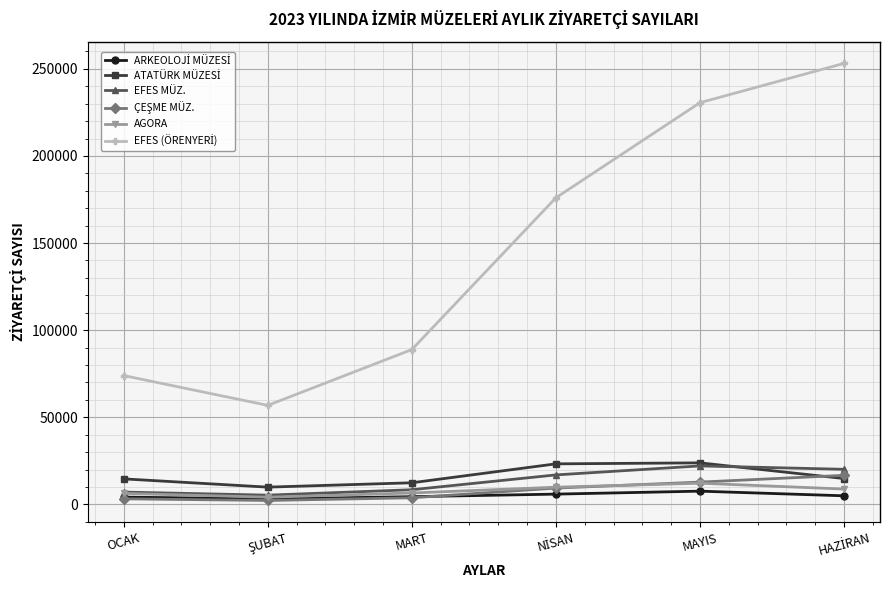

What is the spread (max minus min) of values at MAYIS?

222975